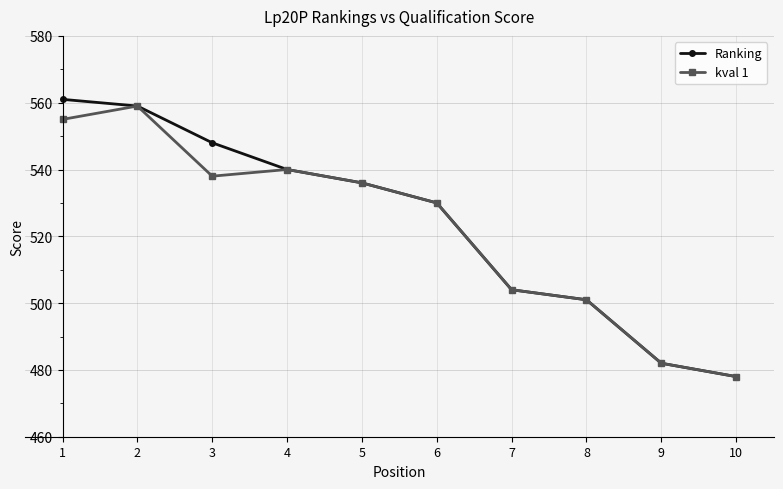

How many lines are shown in the chart?

2